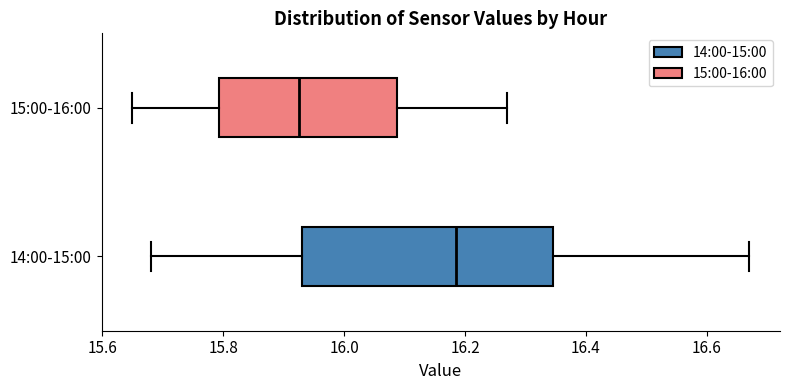

Reading bottom to top, transcribe this box plot: for each box, give where its median line is, the range the box spans, and where its two whiskers end, as read against the x-axis. The values are not printed on the chart, so give them approximately, as read against the axis.

14:00-15:00: median 16.18, box 15.94 to 16.34, whiskers 15.68 to 16.68
15:00-16:00: median 15.92, box 15.80 to 16.08, whiskers 15.66 to 16.28